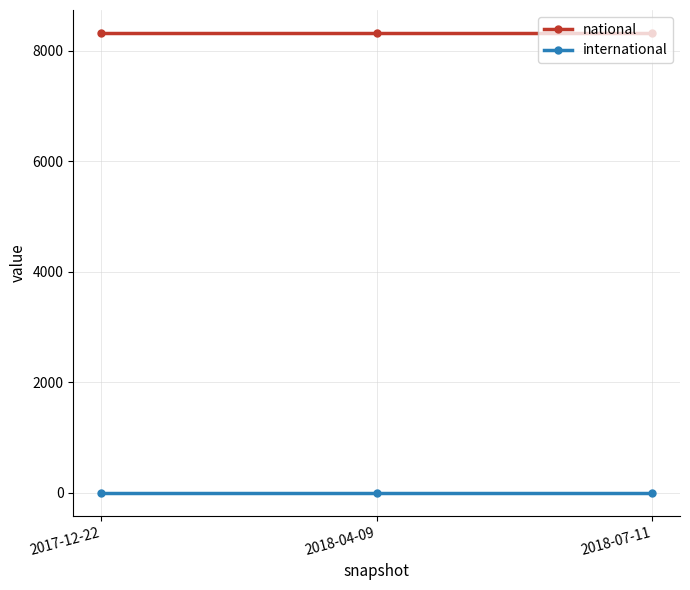

Reading left to right, extract all data points from this chart.

national: 2017-12-22=8324	2018-04-09=8324	2018-07-11=8324
international: 2017-12-22=0	2018-04-09=0	2018-07-11=0